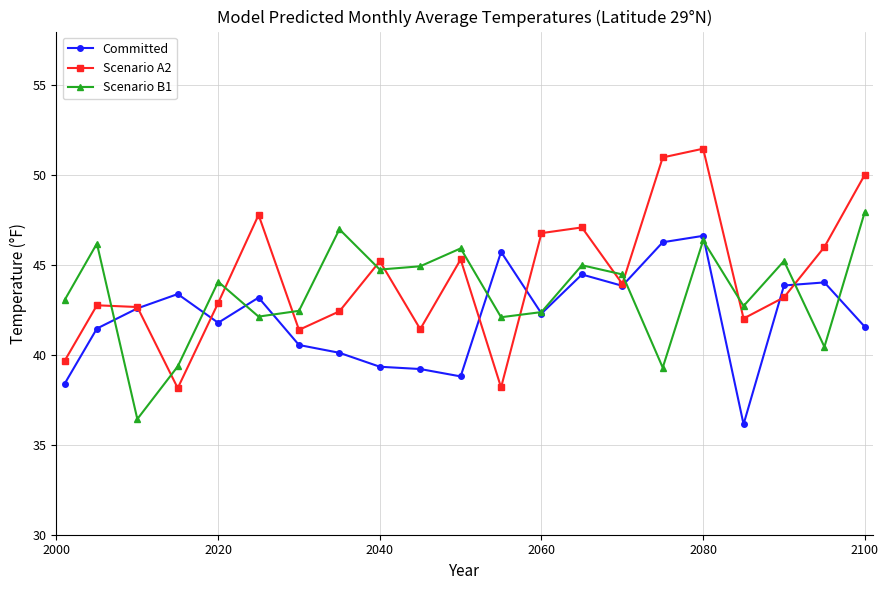

List the series in order of their peak value, highest first.

Scenario A2, Scenario B1, Committed